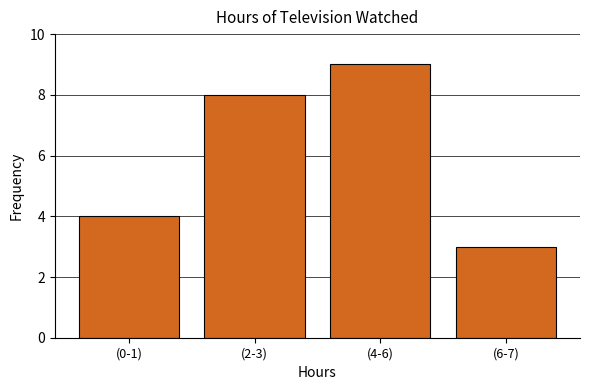

Reading left to right, list all the values displayed in this chart.

4	8	9	3